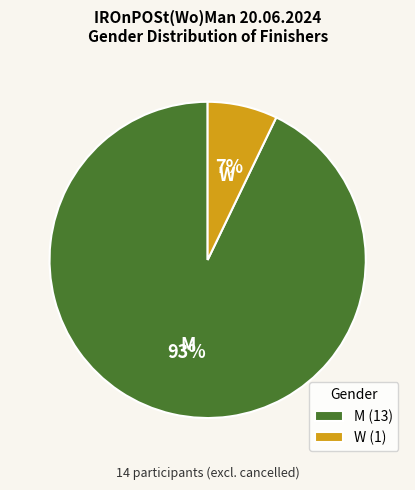

Which category has the biggest portion of the pie?

M